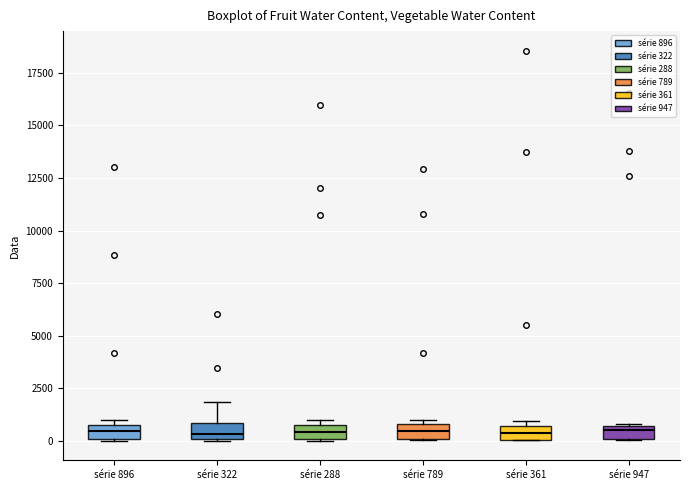

Where does the median line of the box for série 322 sit on the y-axis? The values are not printed on the chart, so give them approximately, as read against the axis.

500